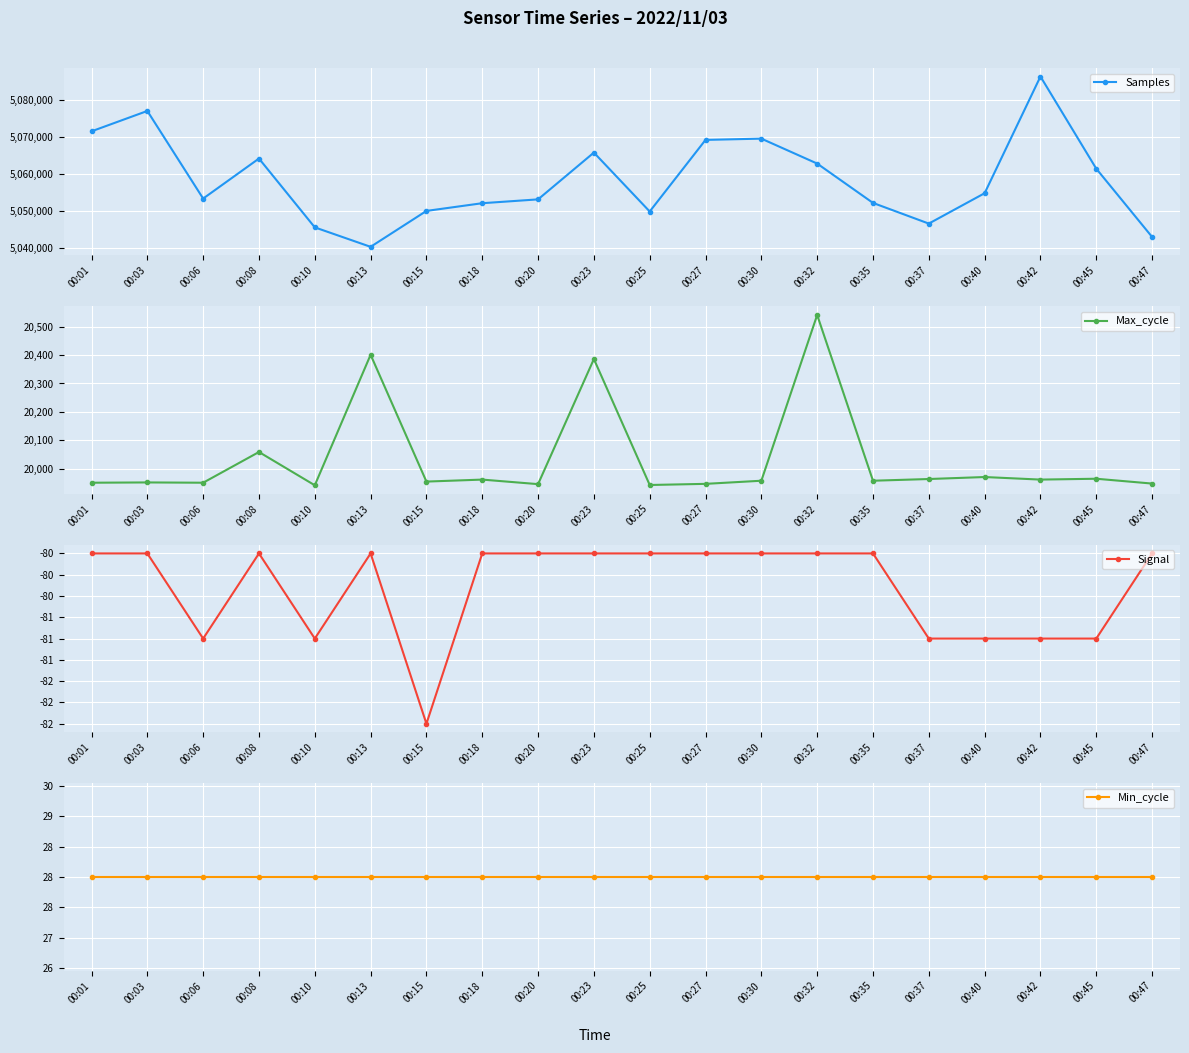

True or false: Signal and Max_cycle cross at least once.

False